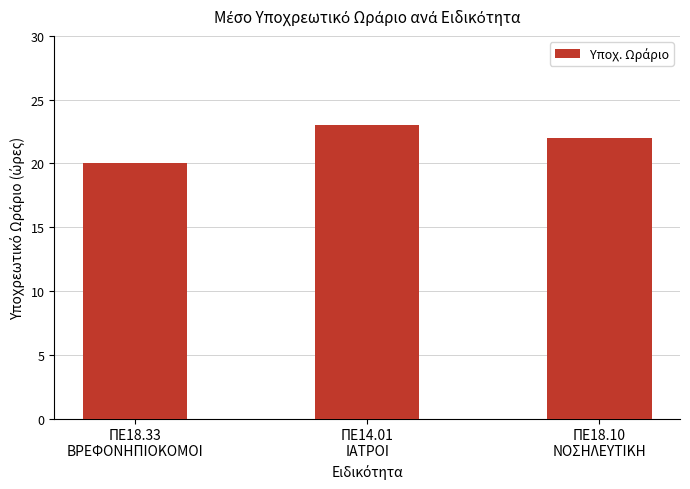

How many values are between 20 and 23?

3